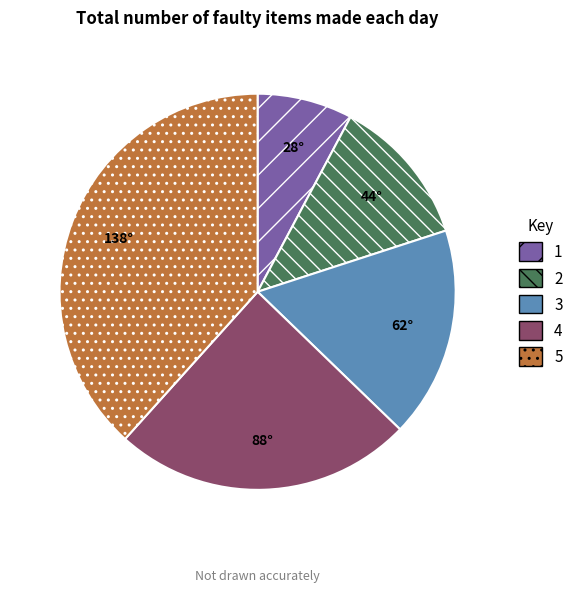

What is the largest slice in the pie chart?

5